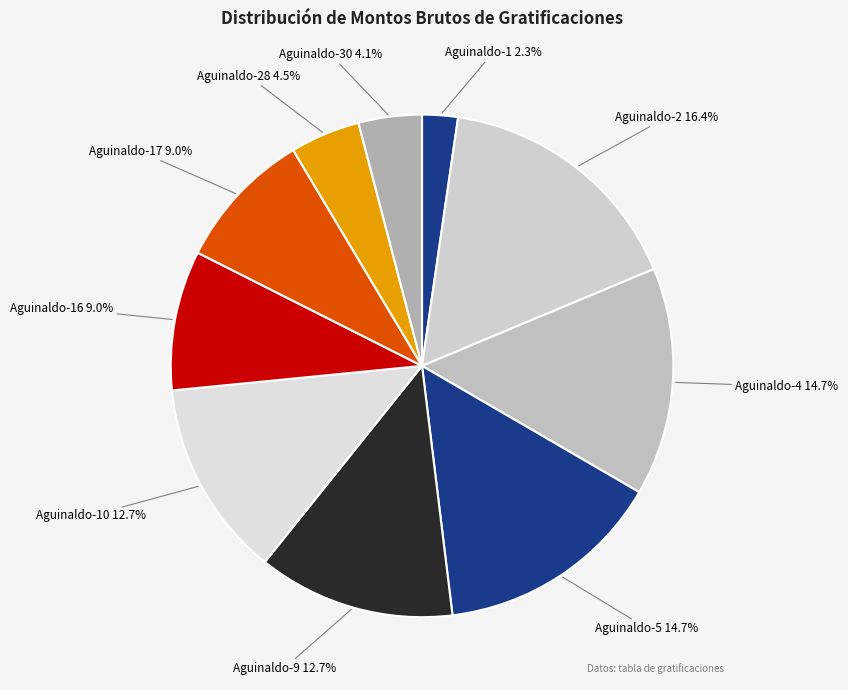

How many segments does this pie chart have?

10